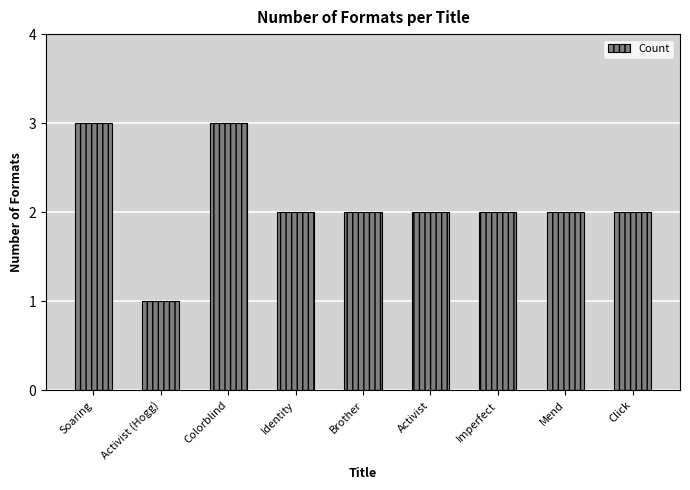

What is the label of the 1st bar from the right?

Click